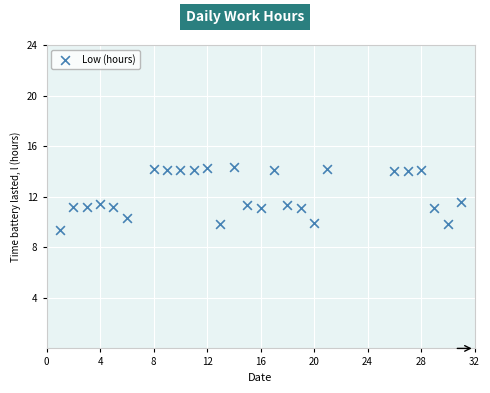

What is the range of Y values (max minus min)?

5.0